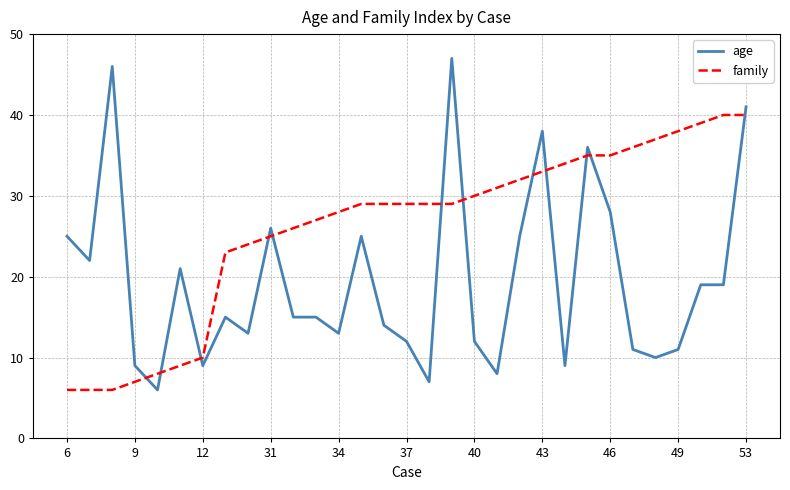

List the series in order of their overall mean, lowest first.

age, family